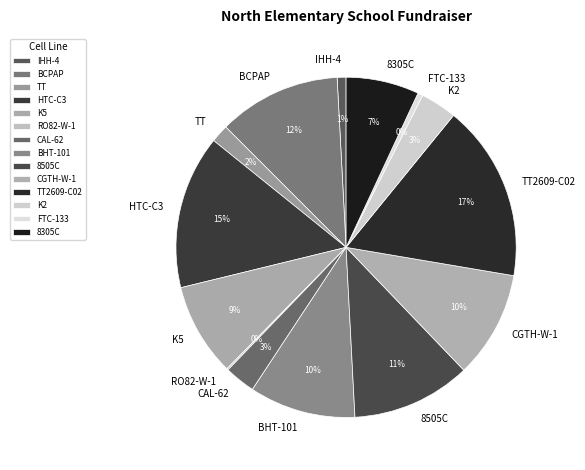

Which category has the biggest portion of the pie?

TT2609-C02